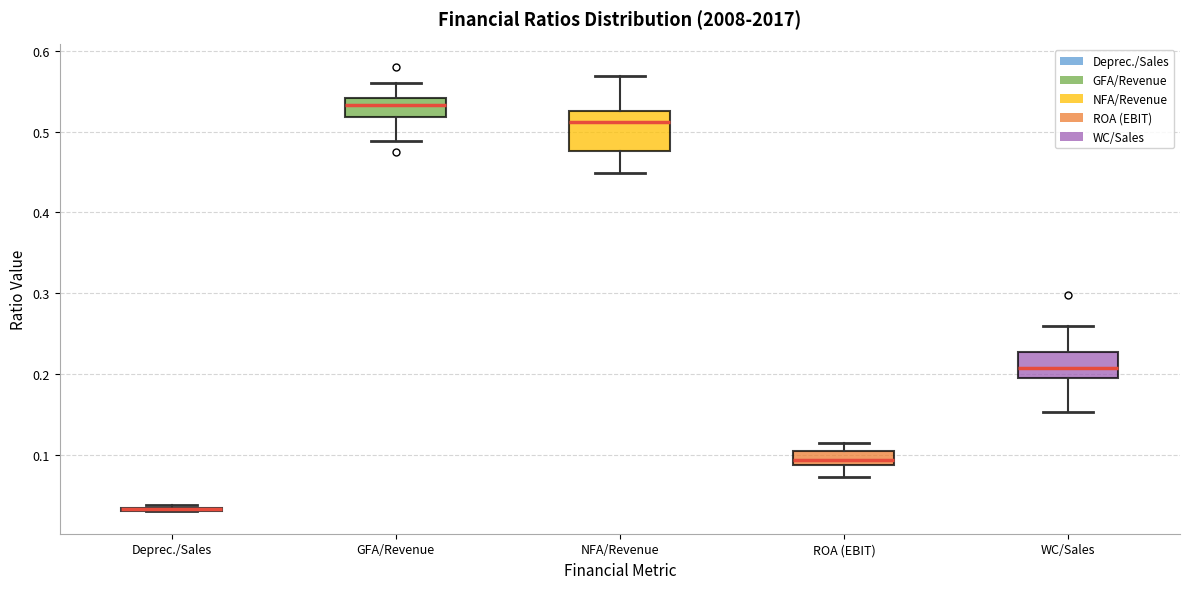

Which box is the tallest, from its lower edge to its upper edge?

NFA/Revenue